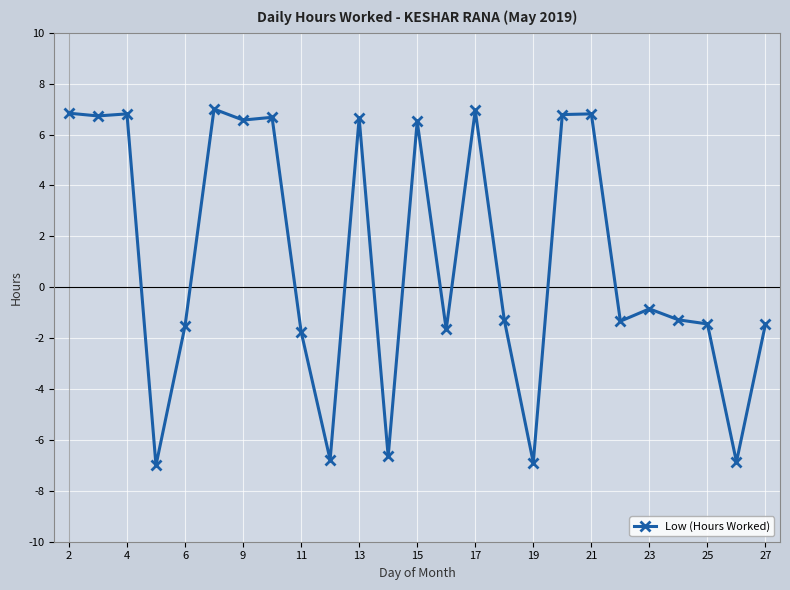

What is the value of the 2nd point from the left?

6.7